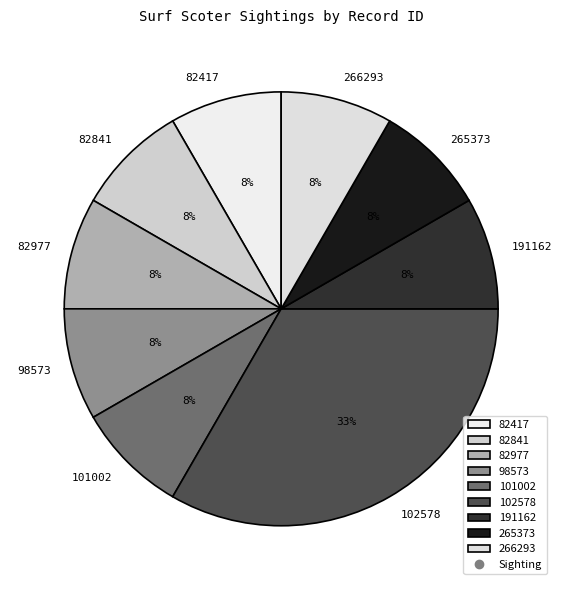

Is there any slice that represents more than half of the pie?

No